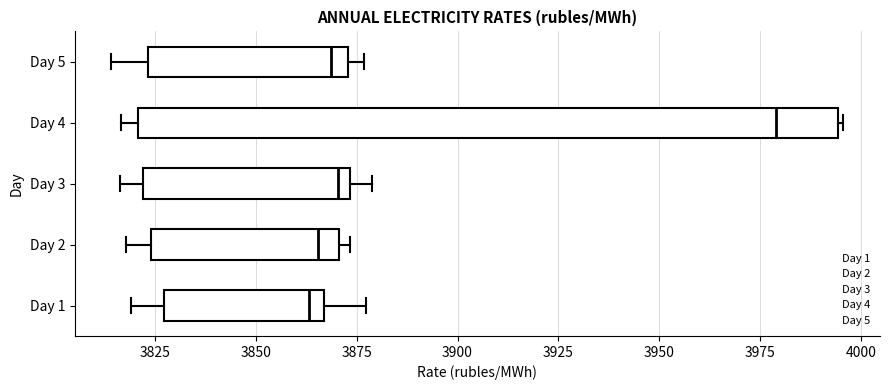

Where is the left edge of the box for Day 4 on the x-axis? The values are not printed on the chart, so give them approximately, as read against the axis.

3820